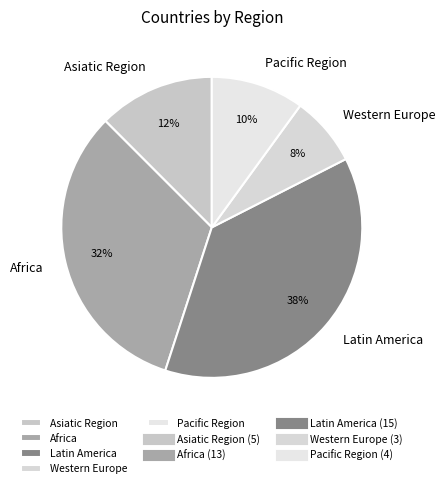

Which slice is the smallest?

Western Europe